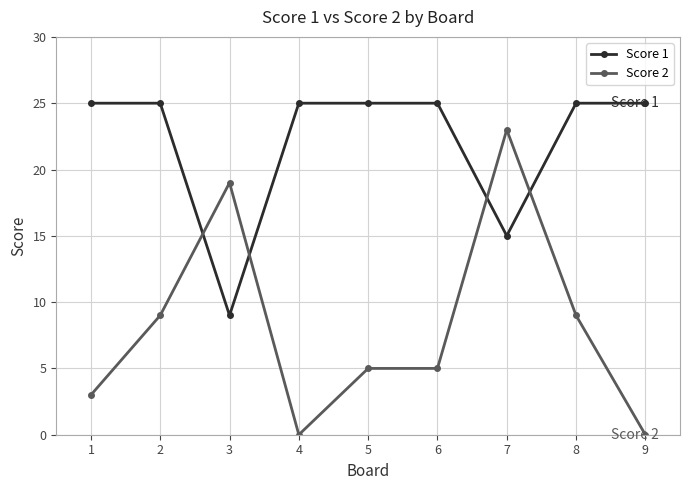

The Score 1 series shows 10 at 1. True or false?

False